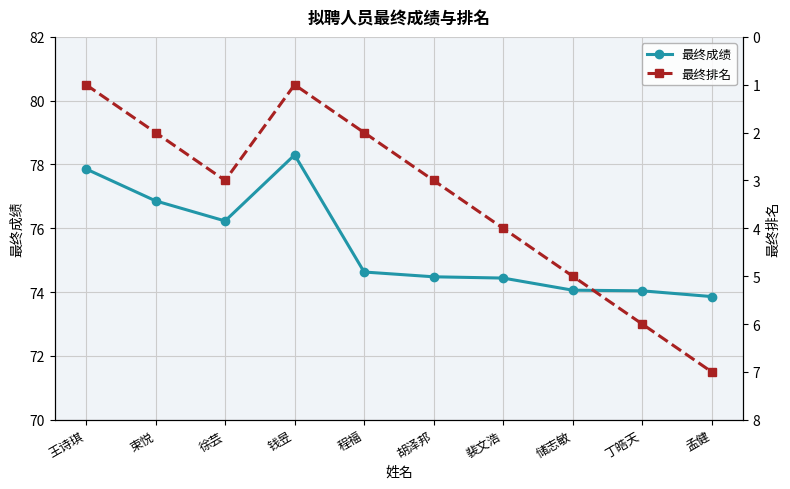

List the labels in order of 最终排名 value, largest first.

孟健, 丁皓天, 储志敏, 裴文浩, 徐芸, 胡泽邦, 束悦, 程福, 王诗琪, 钱昱